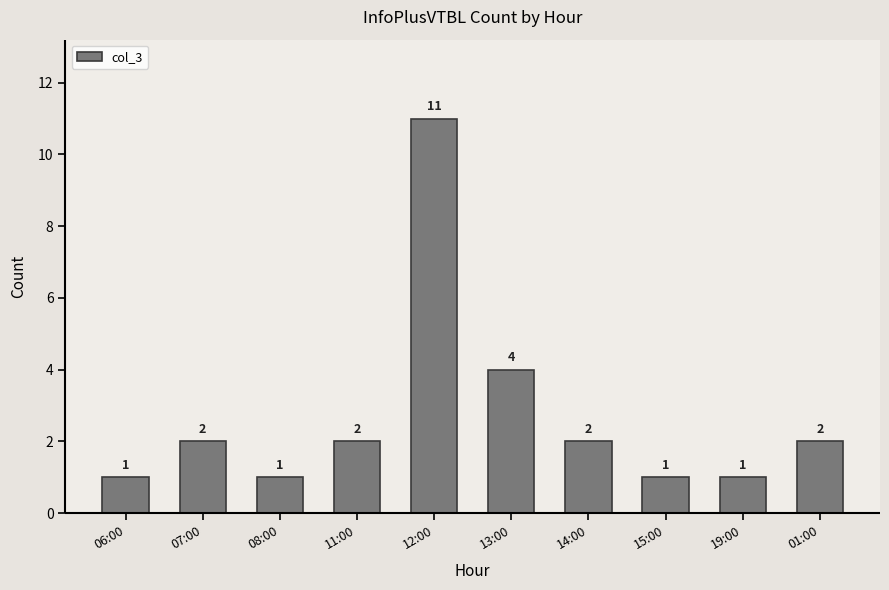

Reading left to right, list all the values displayed in this chart.

06:00=1	07:00=2	08:00=1	11:00=2	12:00=11	13:00=4	14:00=2	15:00=1	19:00=1	01:00=2